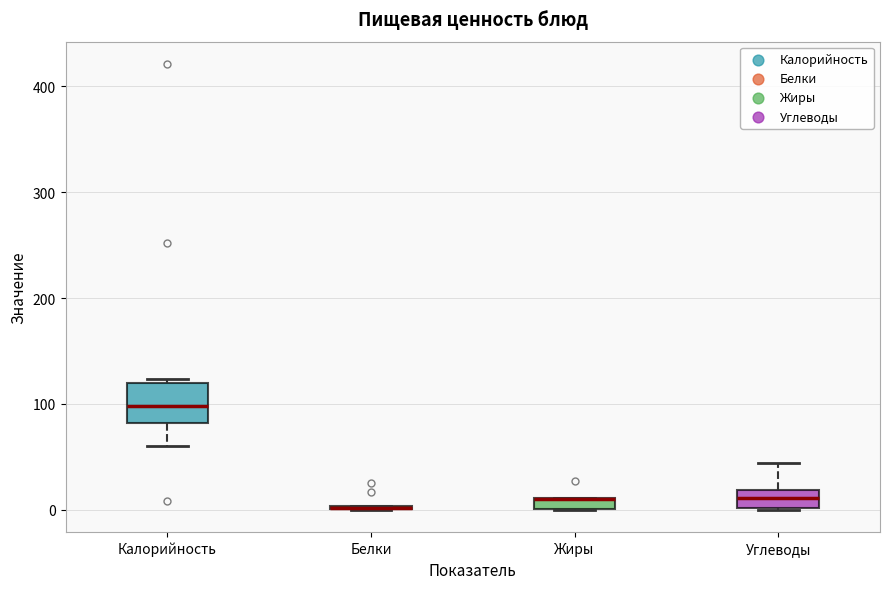

Which box is the tallest, from its lower edge to its upper edge?

Калорийность